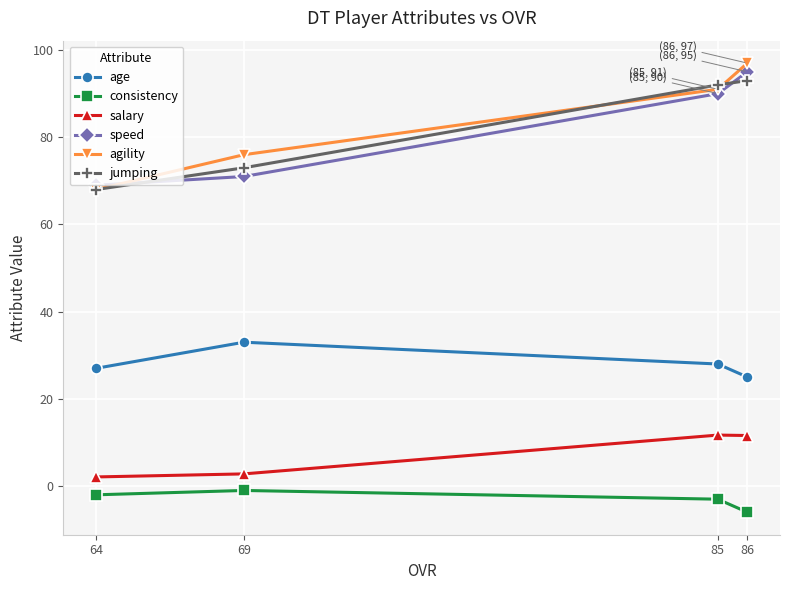

What is the difference between the highest and lowest values at 64?

71.0